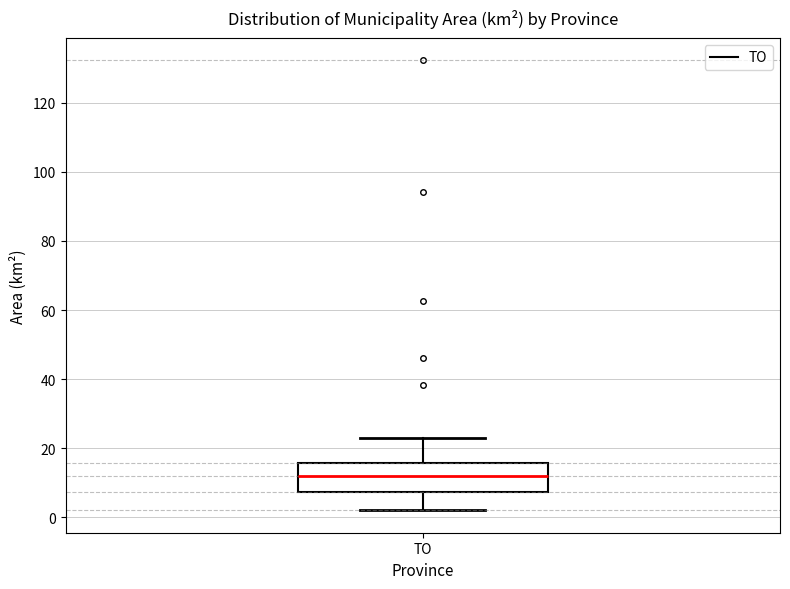

Transcribe this box plot: give where the median line is, the range the box spans, and where the two whiskers end, as read against the y-axis. The values are not printed on the chart, so give them approximately, as read against the axis.

median 12, box 8 to 16, whiskers 2 to 22